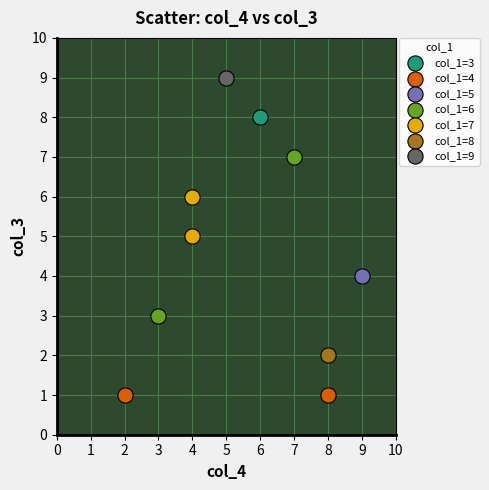

Which series contains the lowest Y value?

col_1=4